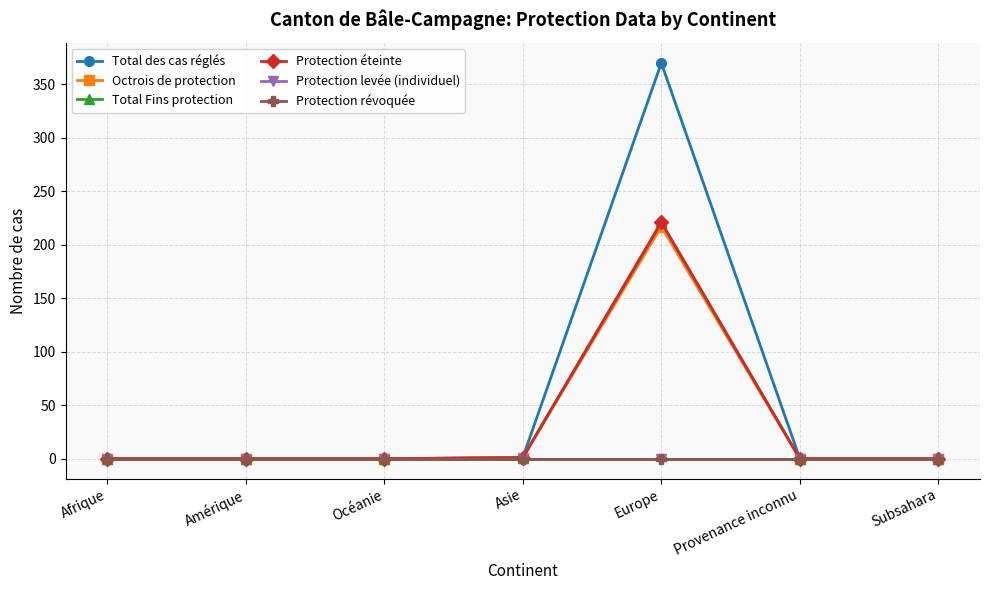

At which label does Octrois de protection reach its minimum?

Afrique